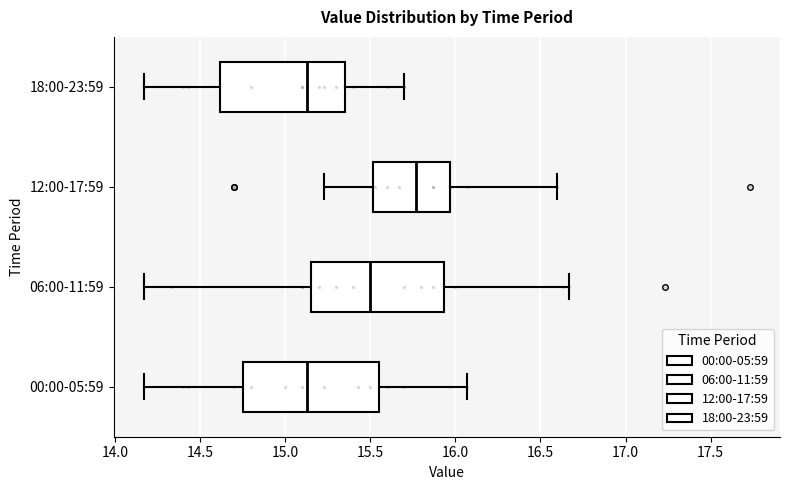

Reading bottom to top, transcribe this box plot: for each box, give where its median line is, the range the box spans, and where its two whiskers end, as read against the x-axis. The values are not printed on the chart, so give them approximately, as read against the axis.

00:00-05:59: median 15.15, box 14.75 to 15.55, whiskers 14.15 to 16.05
06:00-11:59: median 15.50, box 15.15 to 15.95, whiskers 14.15 to 16.65
12:00-17:59: median 15.75, box 15.50 to 15.95, whiskers 15.25 to 16.60
18:00-23:59: median 15.15, box 14.60 to 15.35, whiskers 14.15 to 15.70